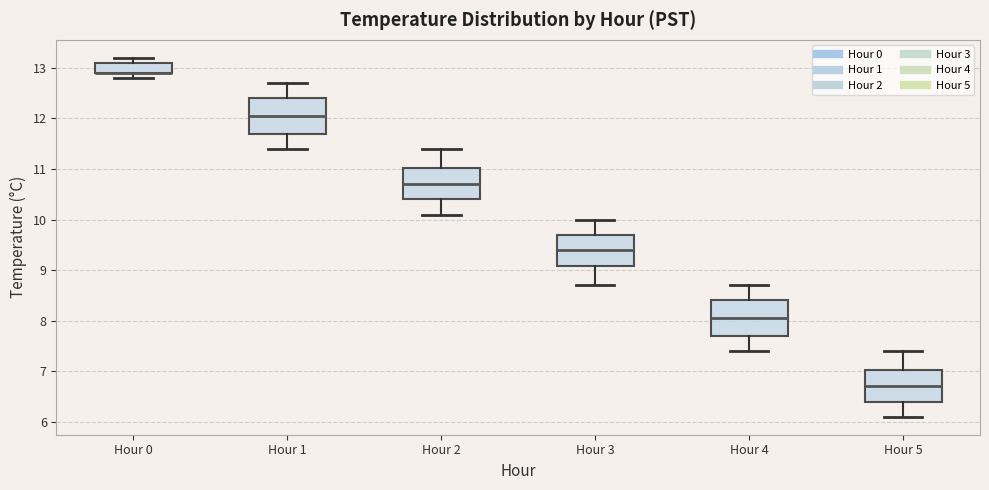

Reading left to right, read every box against the y-axis: the position of its median line, the range the box covers, and the ends of its whiskers. The values are not printed on the chart, so give them approximately, as read against the axis.

Hour 0: median 12.9 (drawn on the box's lower edge), box 12.9 to 13.1, whiskers 12.8 to 13.2
Hour 1: median 12.1, box 11.7 to 12.4, whiskers 11.4 to 12.7
Hour 2: median 10.7, box 10.4 to 11.0, whiskers 10.1 to 11.4
Hour 3: median 9.4, box 9.1 to 9.7, whiskers 8.7 to 10.0
Hour 4: median 8.1, box 7.7 to 8.4, whiskers 7.4 to 8.7
Hour 5: median 6.7, box 6.4 to 7.0, whiskers 6.1 to 7.4